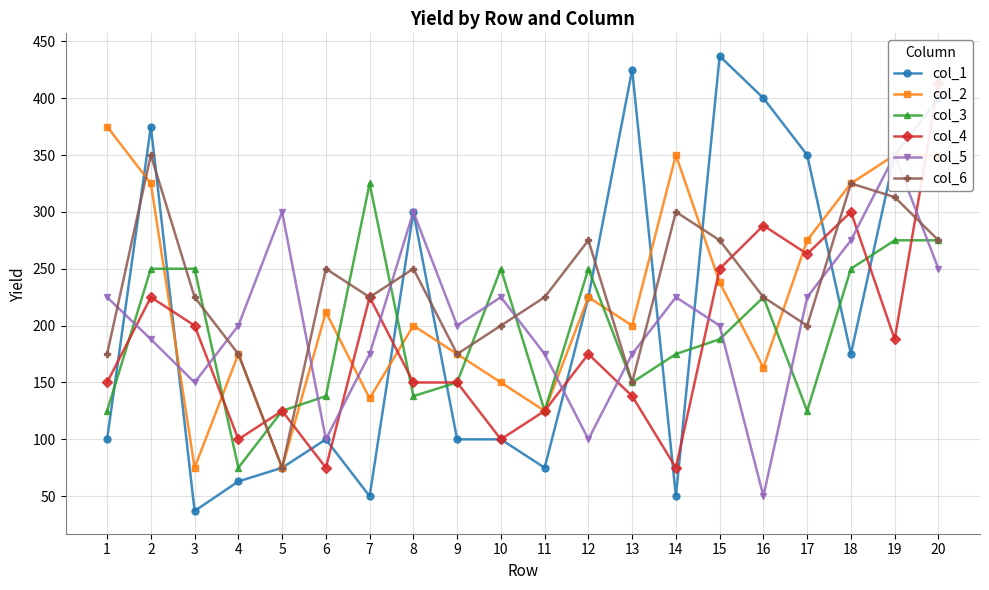

Is the value of col_1 at 19 greater than the value of col_4 at 3?

Yes